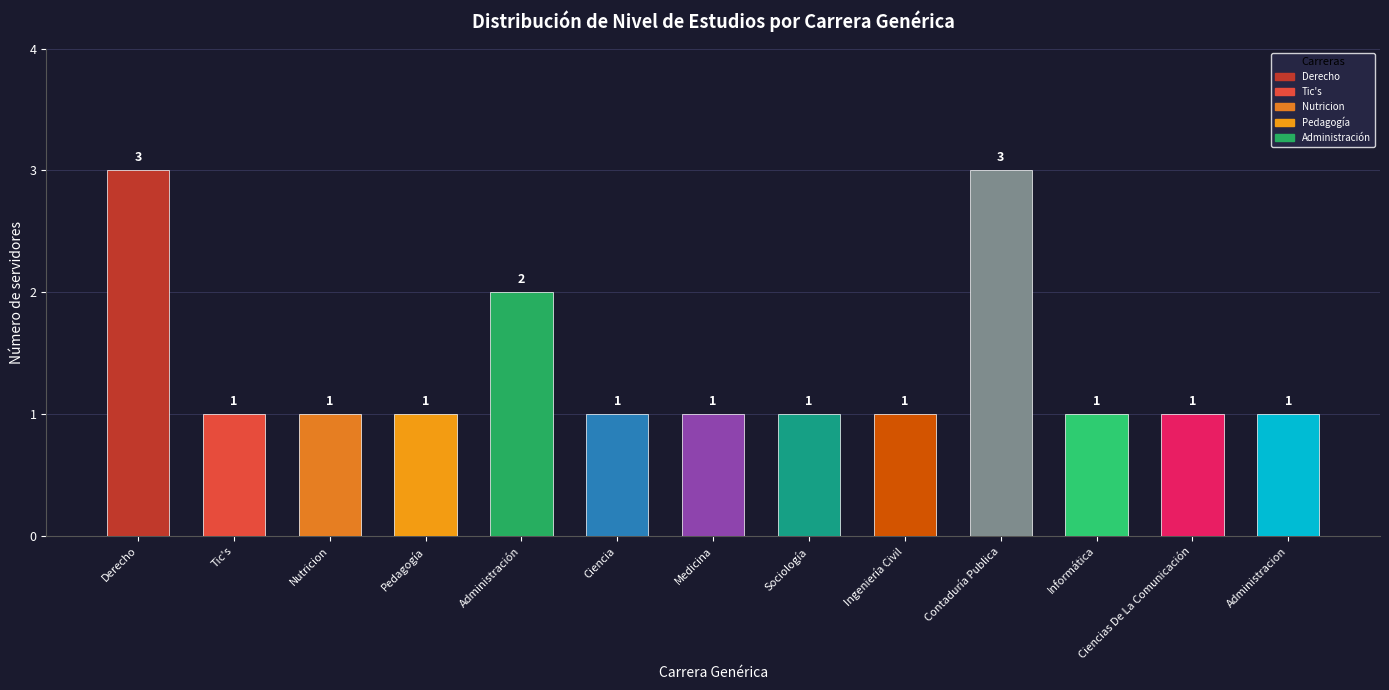

The value at Tic's is 2. True or false?

False